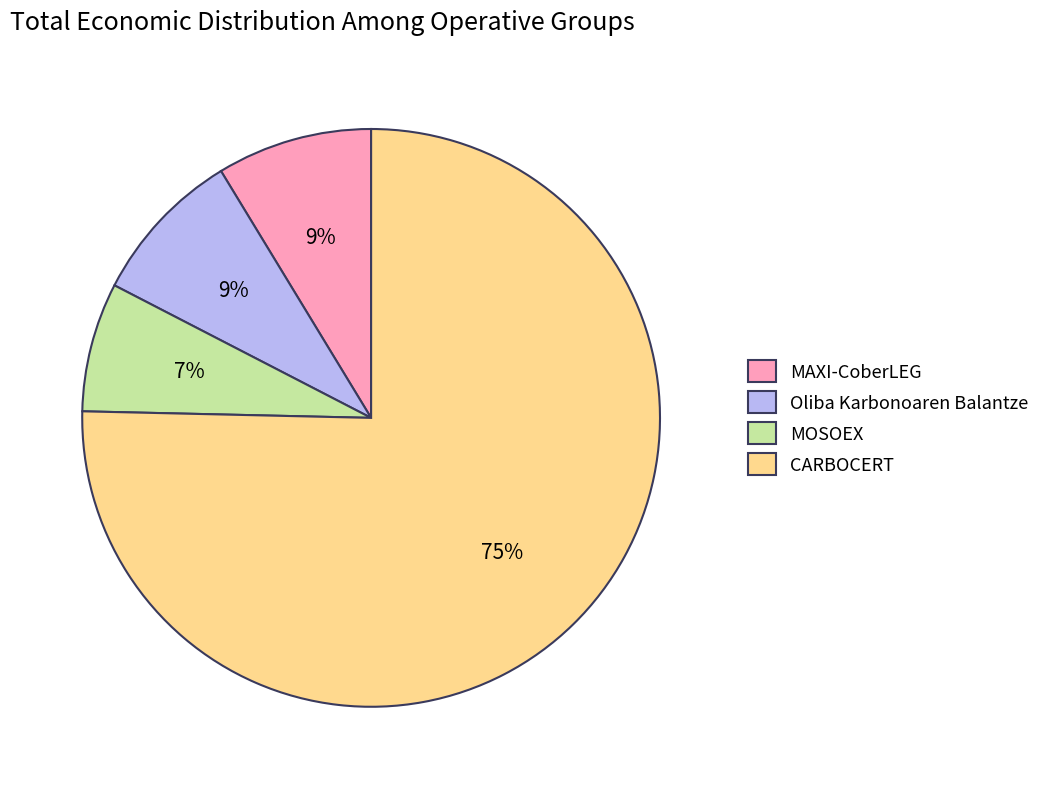

To the nearest percent, what is the average slice percentage?

25%